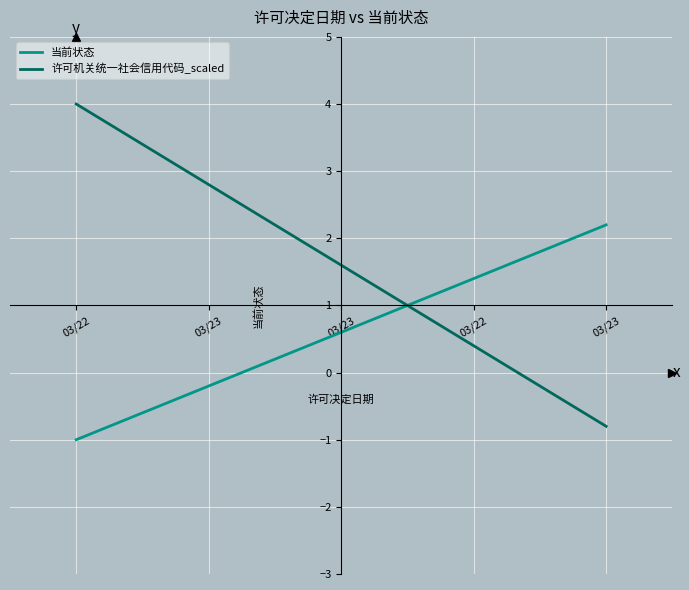

Is it true that 许可机关统一社会信用代码_scaled equals 1.6 at 03/23?

True